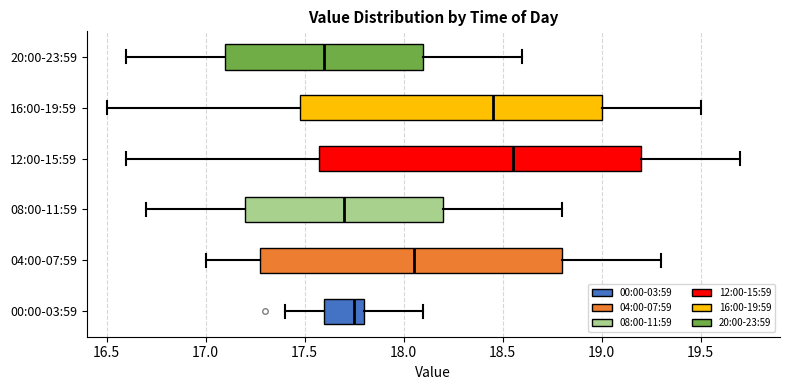

Comparing the boxes themselves (not the whiskers), which one is the widest?

12:00-15:59